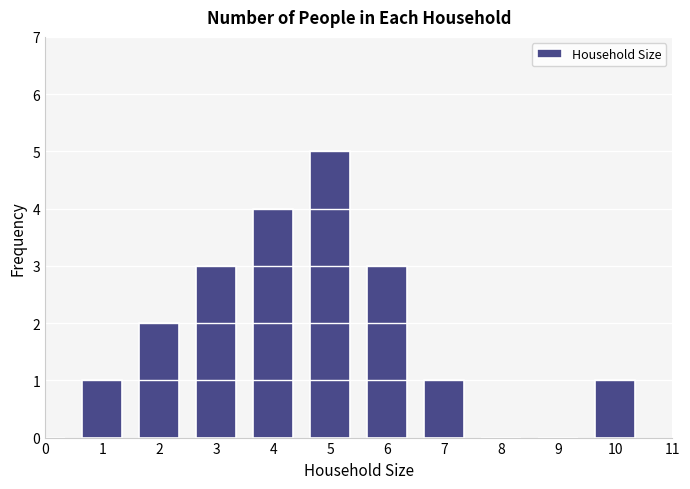

Which category has the highest value across all series?

5